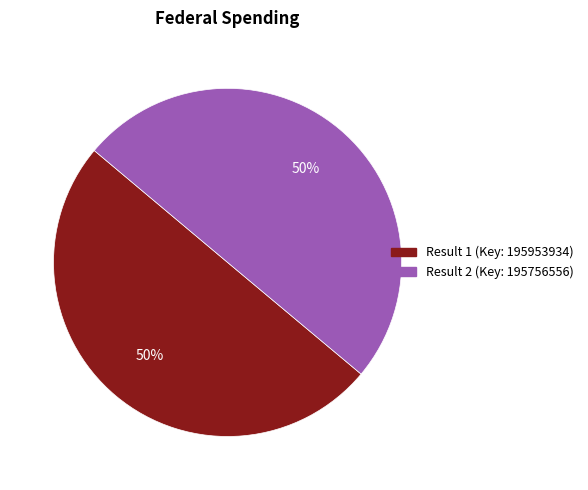

To the nearest percent, what is the average slice percentage?

50%